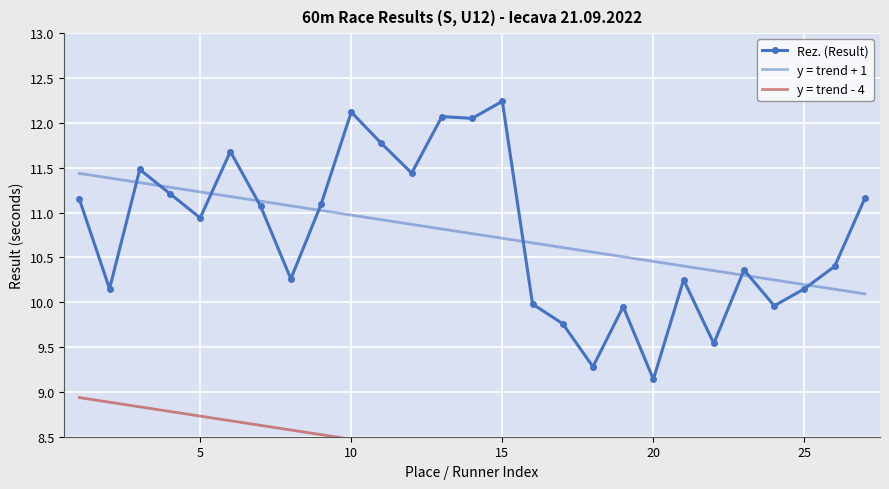

What is the difference between the values at 19 and 27?

1.2